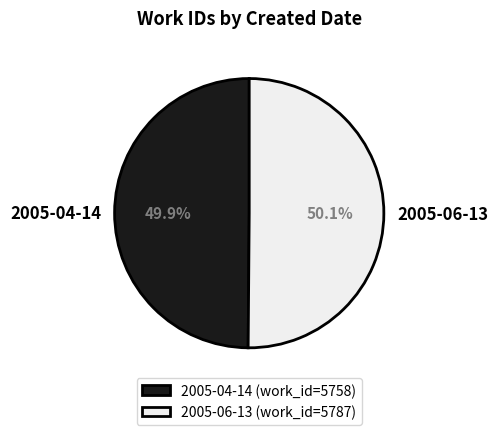

Is there any slice that represents more than half of the pie?

Yes